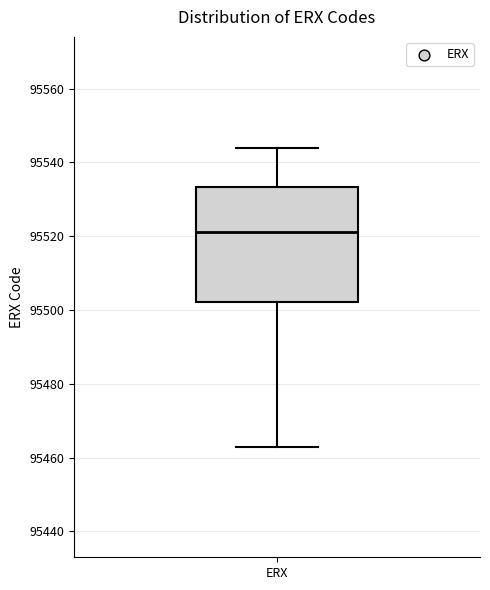

Read this box plot against the y-axis: the position of the median line, the range covered by the box, and the ends of both whiskers. The values are not printed on the chart, so give them approximately, as read against the axis.

median 95522, box 95502 to 95534, whiskers 95464 to 95544